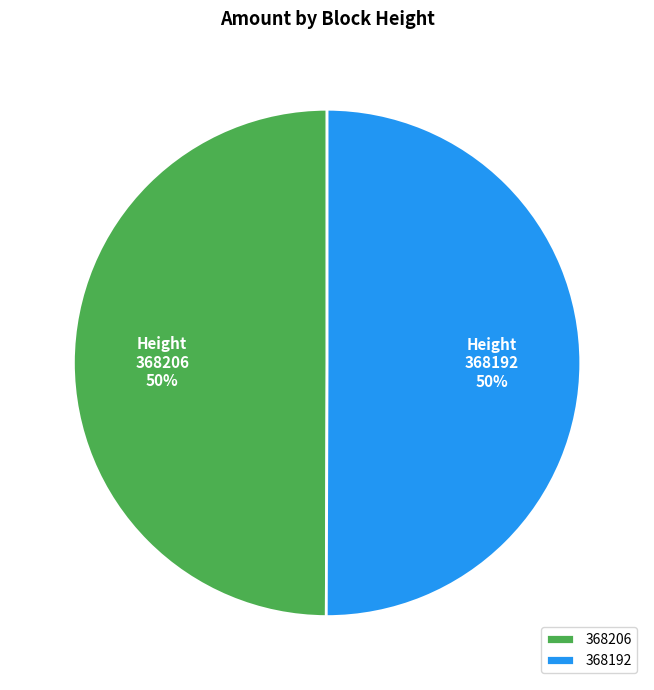

Is the sum of 368192 and 368206 greater than half?

Yes